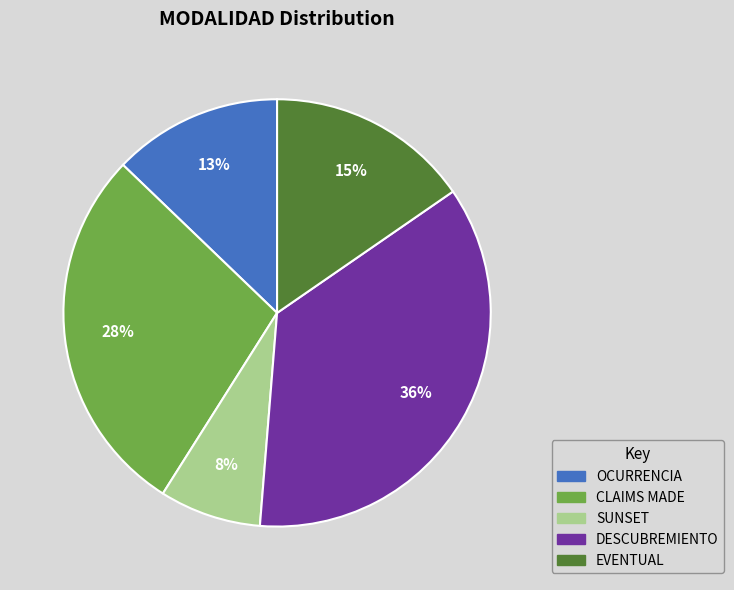

How many segments does this pie chart have?

5